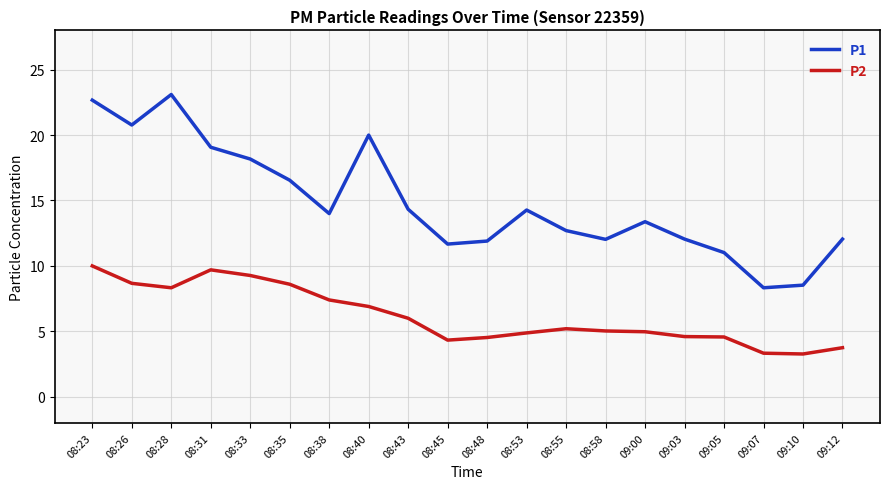

Is it true that P2 equals 3.3 at 08:53?

False